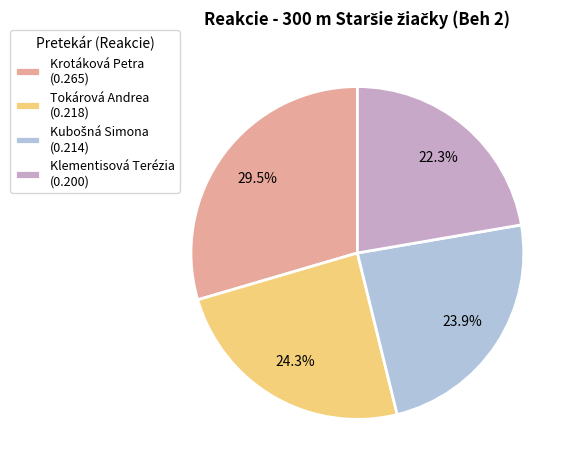

Is it true that Klementisová Terézia is 11% of the pie?

False